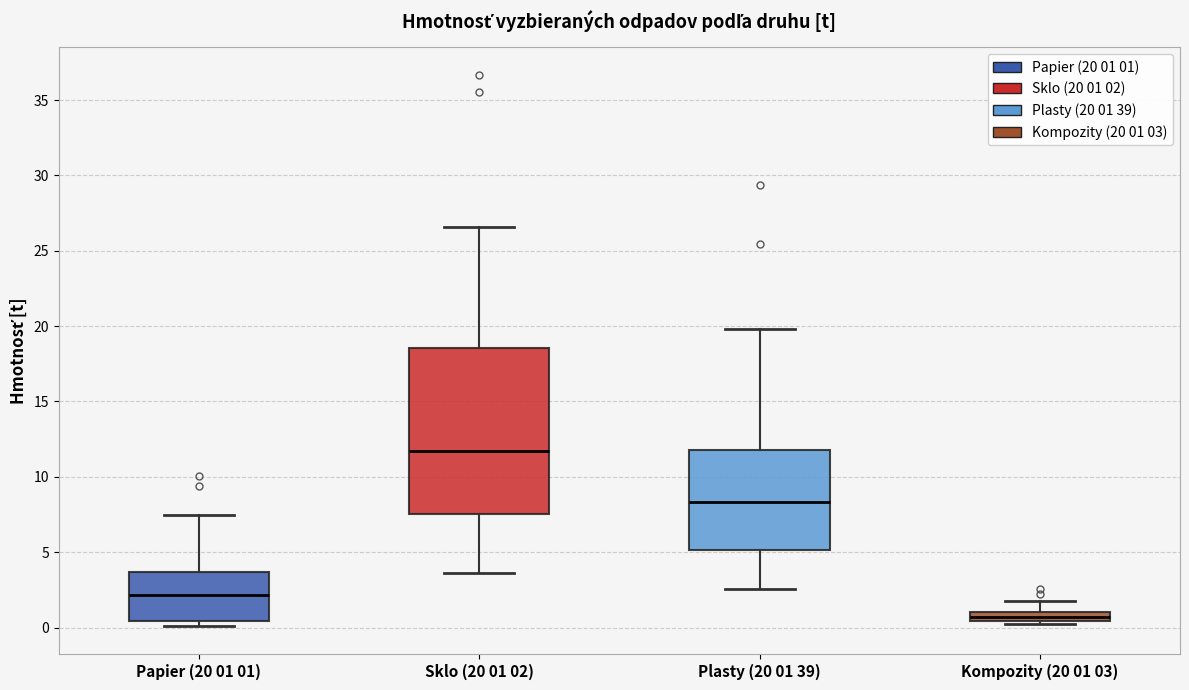

Where does the lower whisker of the box for Sklo (20 01 02) end on the y-axis? The values are not printed on the chart, so give them approximately, as read against the axis.

3.5